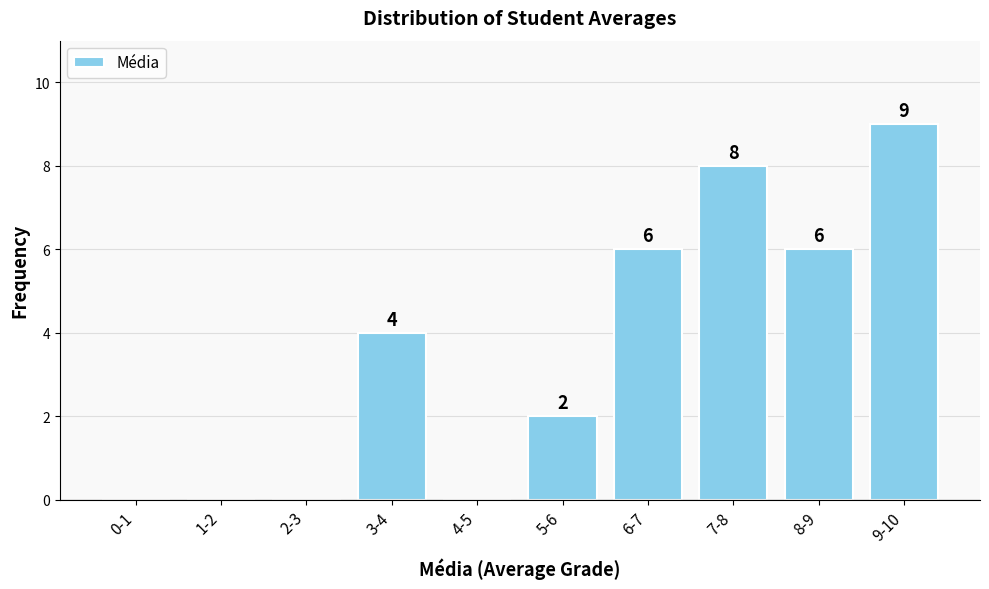

Reading right to left, list all the values displayed in this chart.

9-10=9	8-9=6	7-8=8	6-7=6	5-6=2	4-5=0	3-4=4	2-3=0	1-2=0	0-1=0